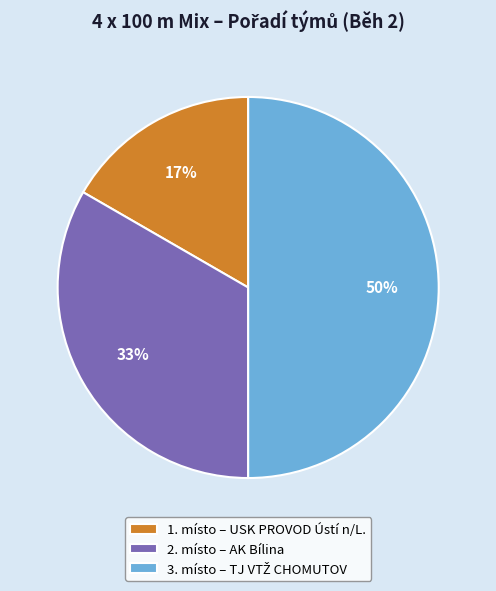

To the nearest percent, what is the average slice percentage?

33%